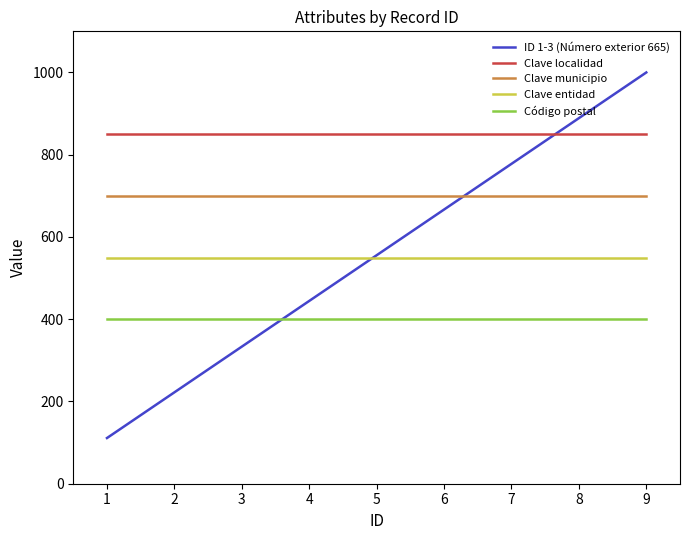

Which series changed the most between 4 and 7?

ID 1-3 (Número exterior 665)